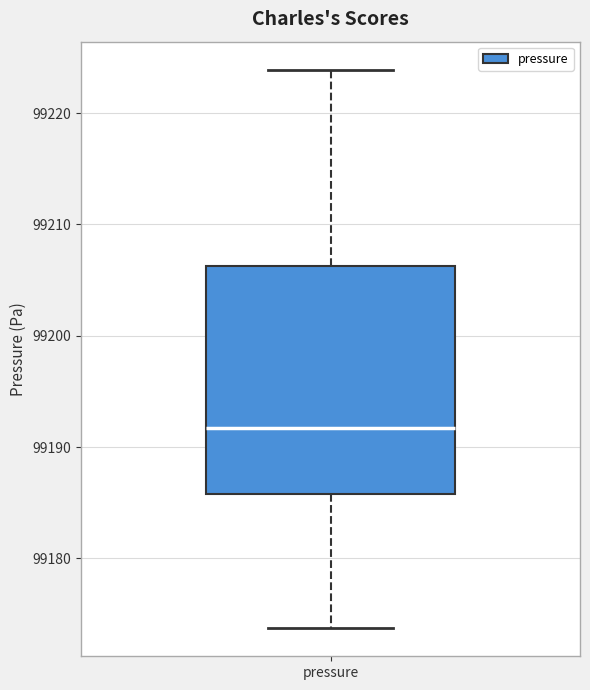

Transcribe this box plot: give where the median line is, the range the box spans, and where the two whiskers end, as read against the y-axis. The values are not printed on the chart, so give them approximately, as read against the axis.

median 99192, box 99186 to 99206, whiskers 99174 to 99224